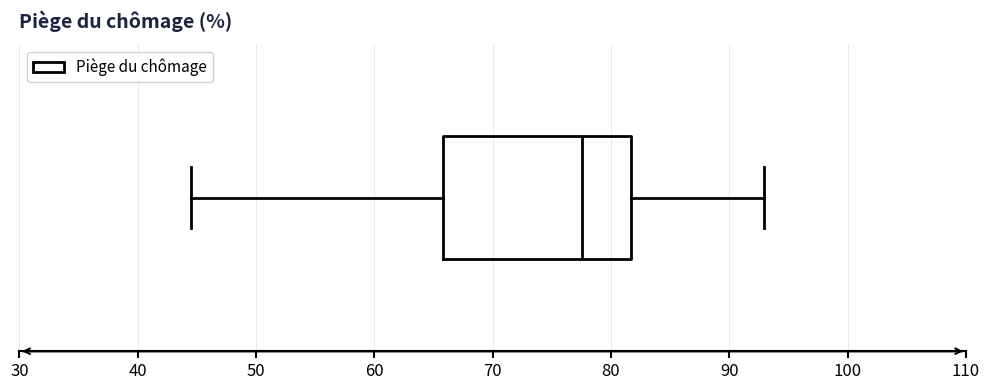

Where does the left whisker of the box end on the x-axis? The values are not printed on the chart, so give them approximately, as read against the axis.

45